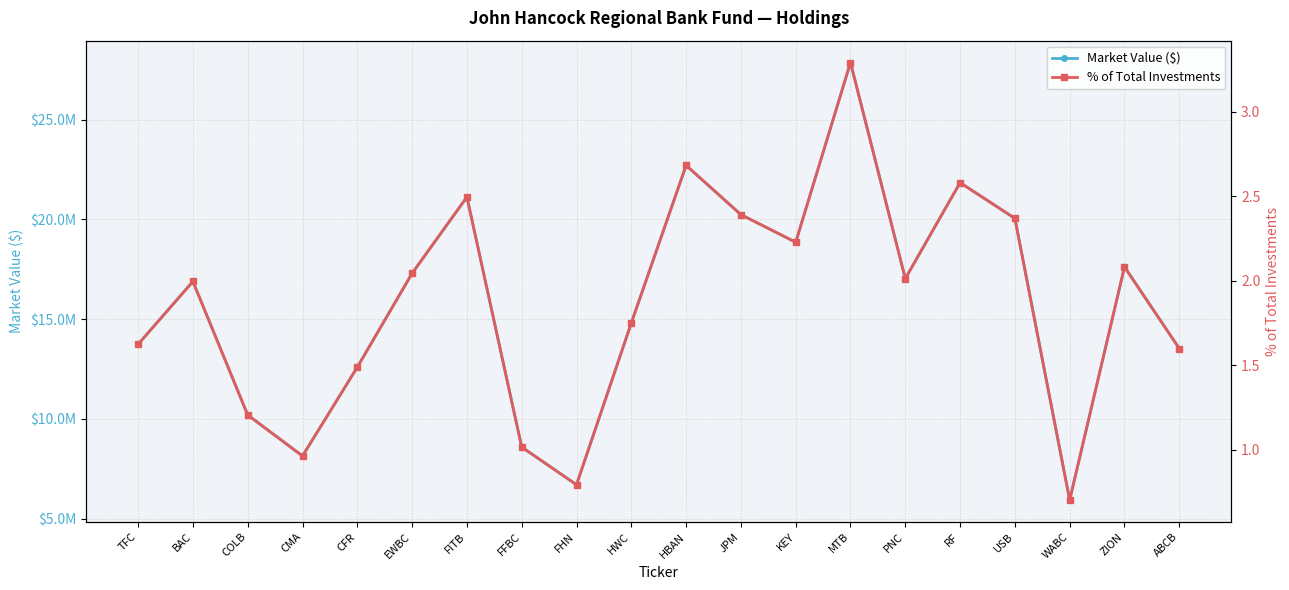

What is the value of the % of Total Investments point at the 18th from the left?

0.7